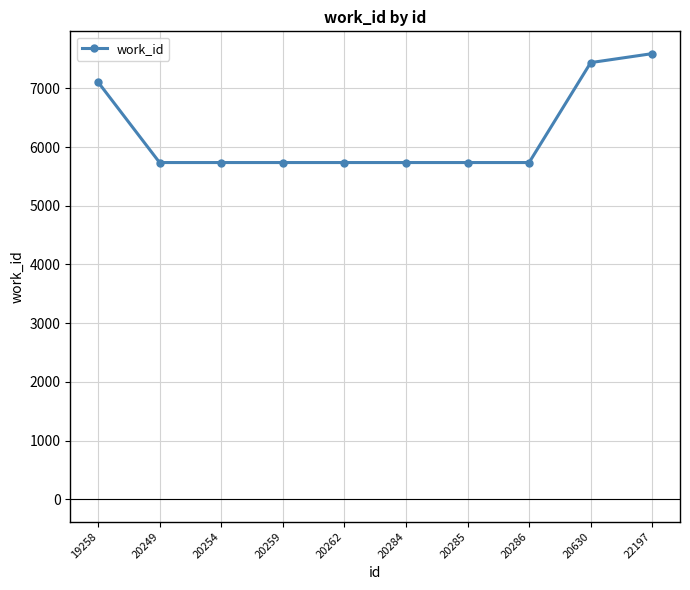

Approximately how many times larger is the value at 19258 compared to 20286?

1.2